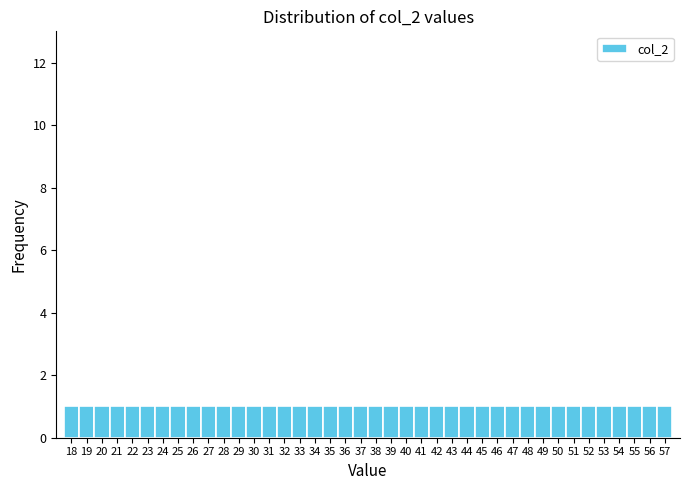

What is the height of the bar covering 17.5 to 18.5 on the x-axis? The values are not printed on the chart, so give them approximately, as read against the axis.

1